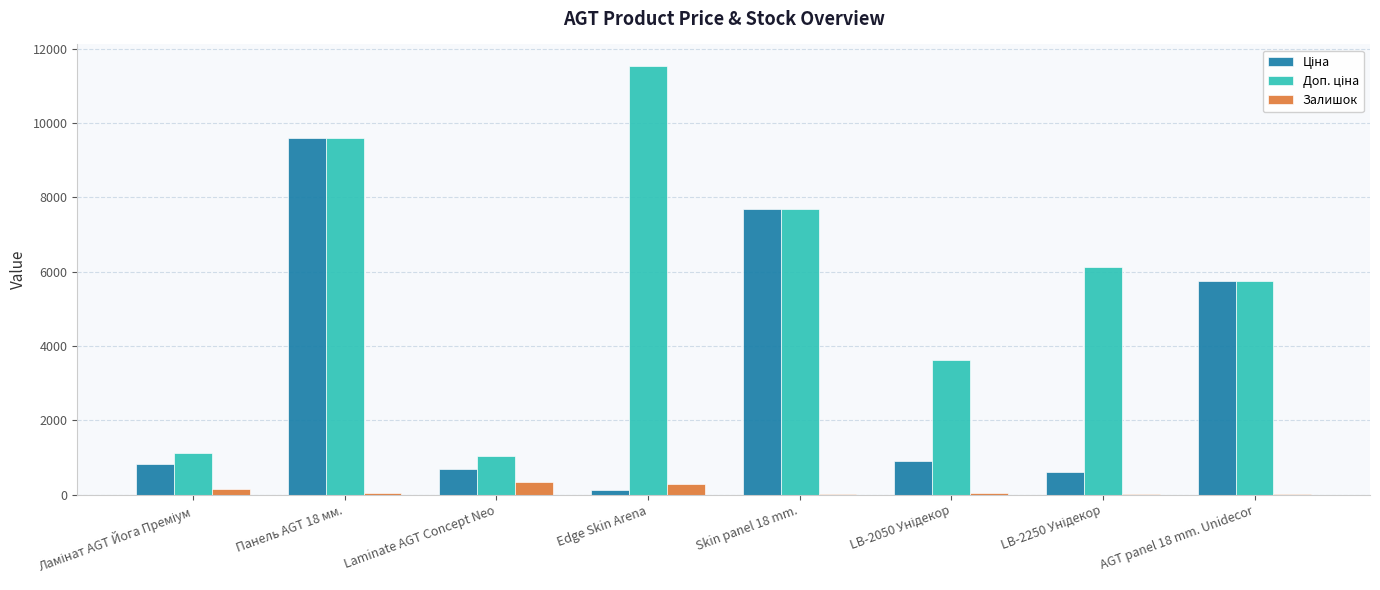

What is the maximum value shown in the chart?

11537.0